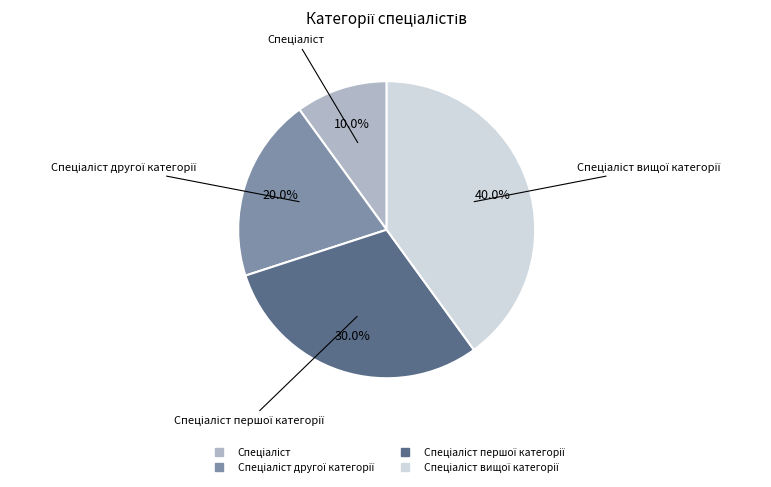

Is there a majority slice in this chart?

No